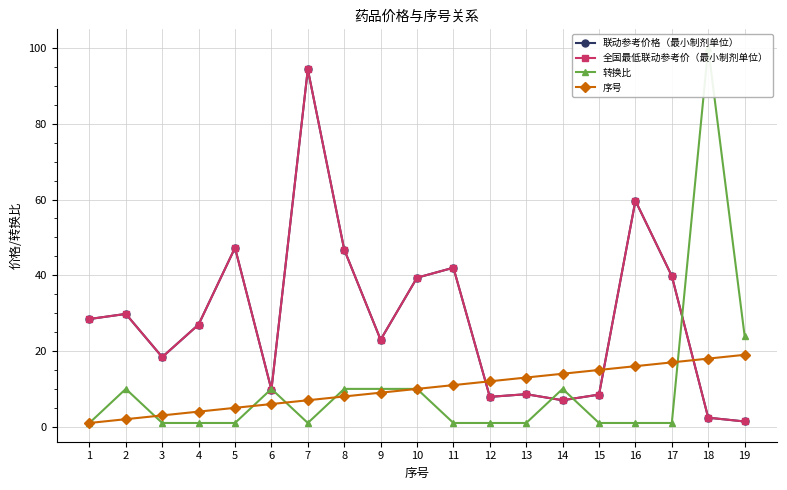

Read the 全国最低联动参考价（最小制剂单位） value at 15.

8.5